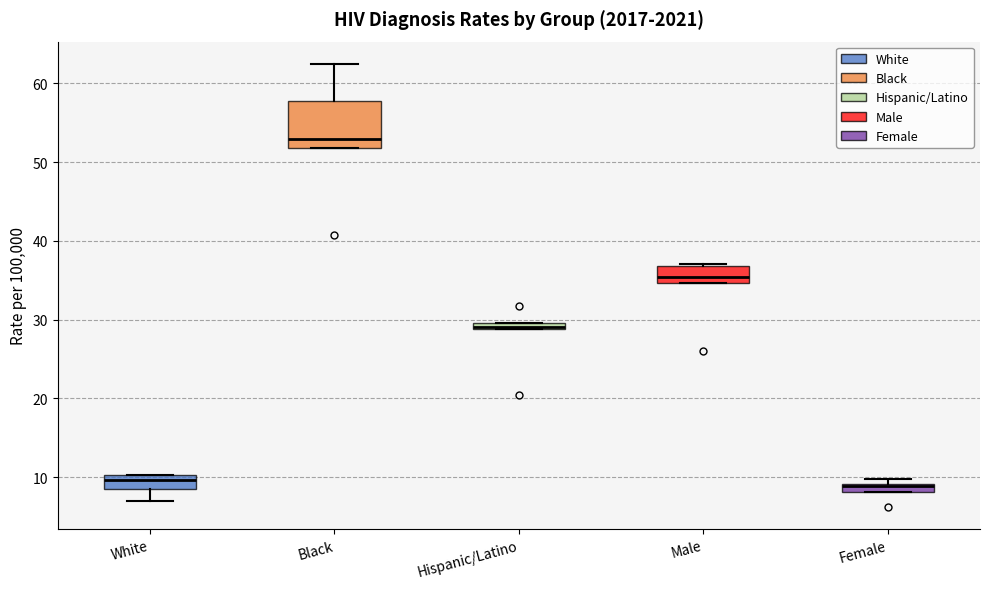

Which box is the tallest, from its lower edge to its upper edge?

Black